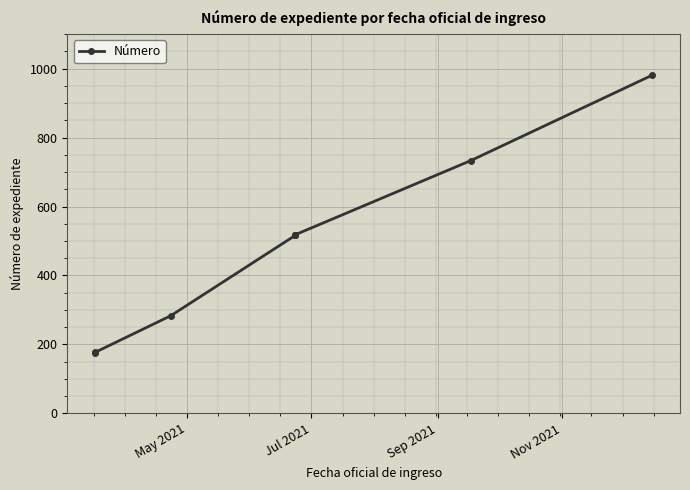

The chart shows a value of 93 at May 2021. True or false?

False